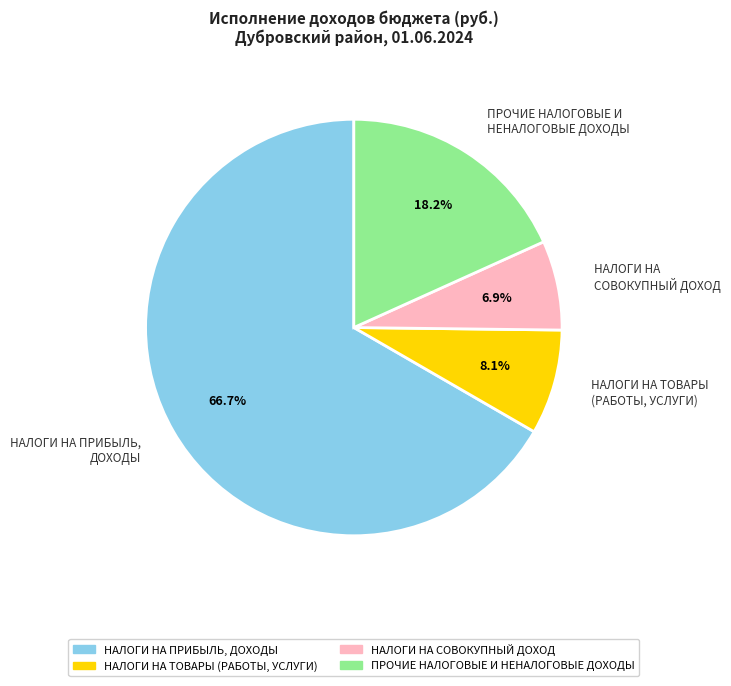

Is it true that НАЛОГИ НА СОВОКУПНЫЙ ДОХОД is 7% of the pie?

True